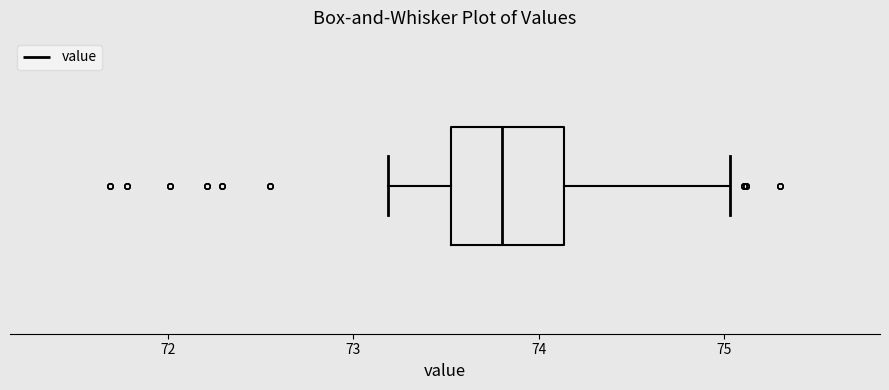

Transcribe this box plot: give where the median line is, the range the box spans, and where the two whiskers end, as read against the x-axis. The values are not printed on the chart, so give them approximately, as read against the axis.

median 73.8, box 73.5 to 74.1, whiskers 73.2 to 75.0